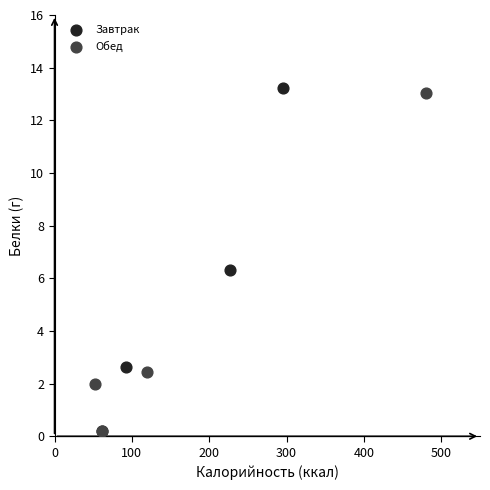

What are all the series names shown in the legend?

Завтрак, Обед